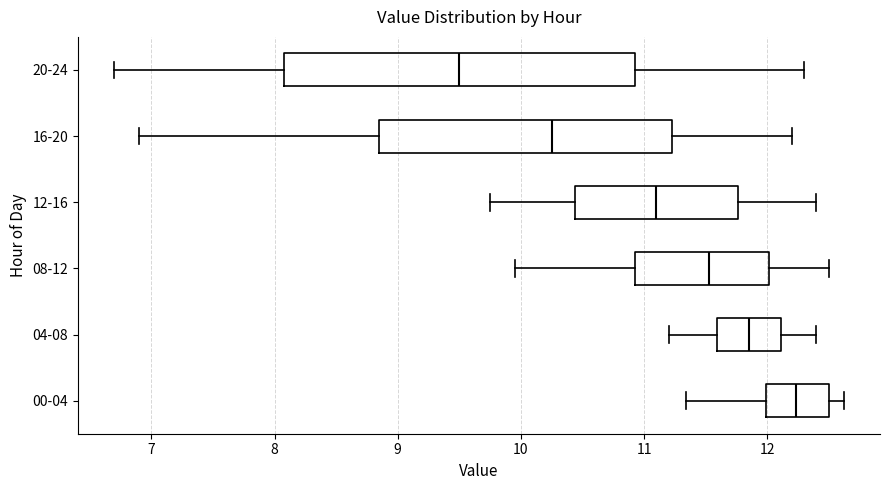

Where is the right edge of the box for 04-08 on the x-axis? The values are not printed on the chart, so give them approximately, as read against the axis.

12.1